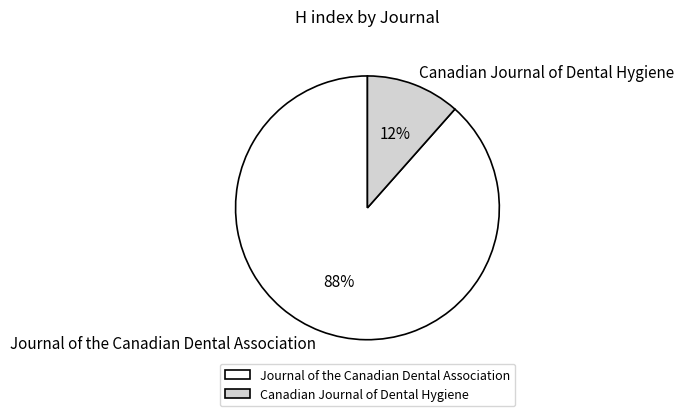

Do Journal of the Canadian Dental Association and Canadian Journal of Dental Hygiene together represent more than half of the pie?

Yes